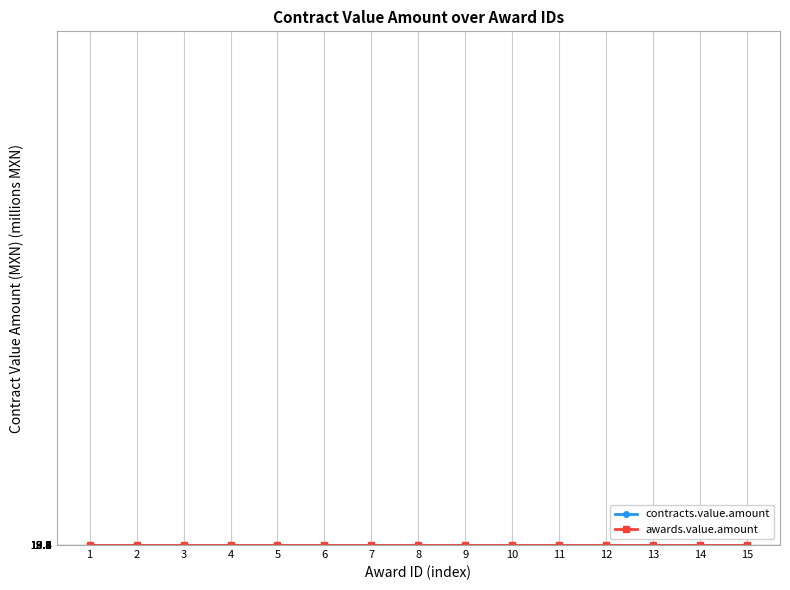

Is it true that awards.value.amount equals 26.2 at 5?

False